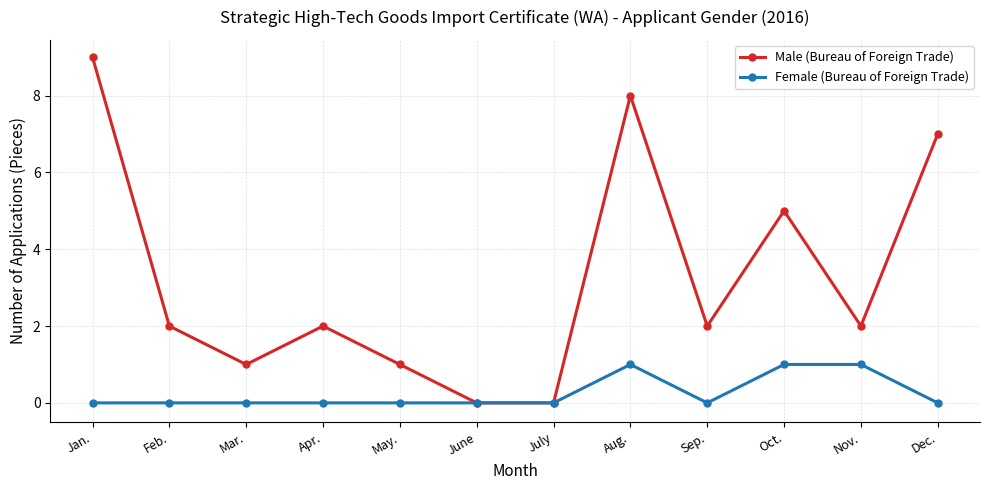

Rank the series by their maximum value, from highest to lowest.

Male (Bureau of Foreign Trade), Female (Bureau of Foreign Trade)